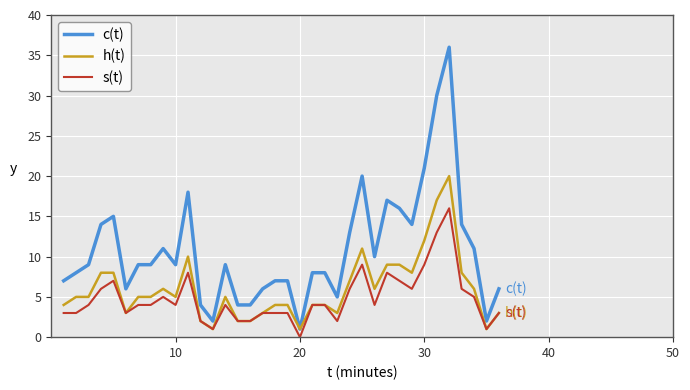

List the series in order of their peak value, highest first.

c(t), h(t), s(t)